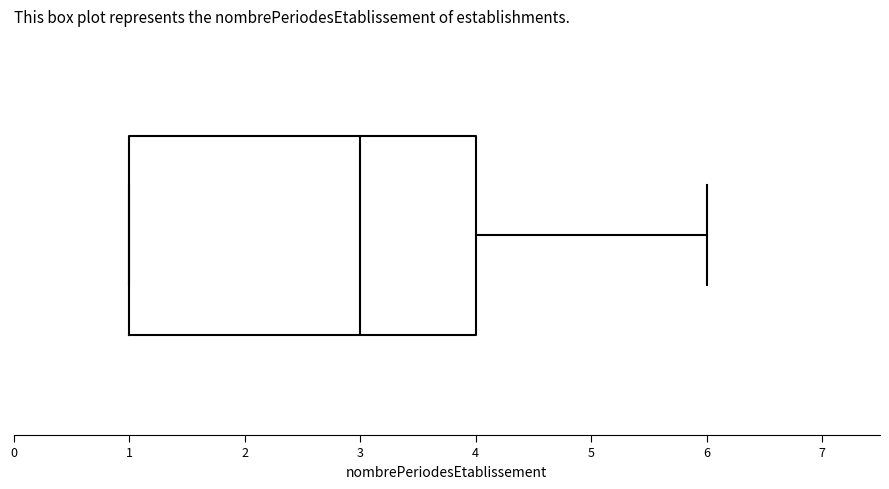

Where does the median line of the box sit on the x-axis? The values are not printed on the chart, so give them approximately, as read against the axis.

3